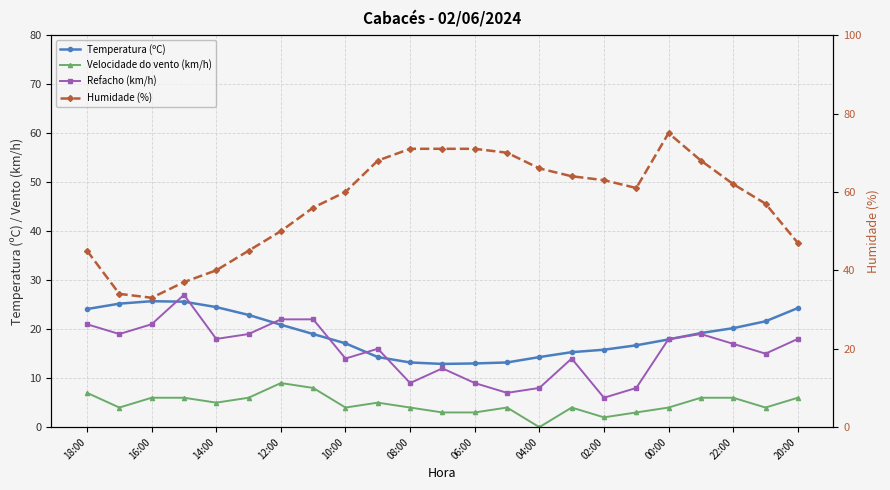

Count the number of categories in the chart.

23